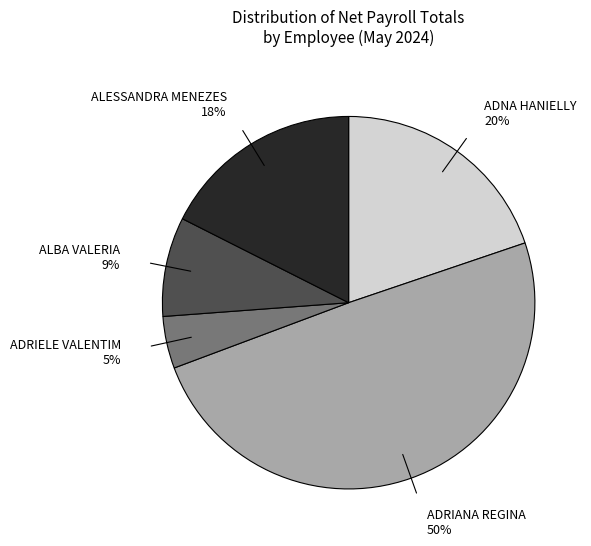

To the nearest percent, what is the average slice percentage?

20%